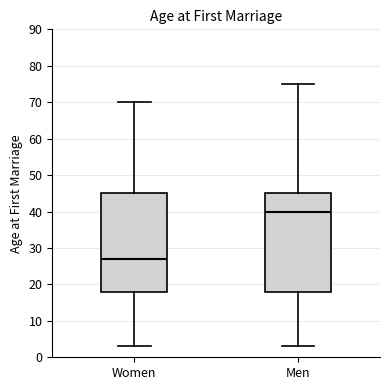

Reading left to right, transcribe this box plot: for each box, give where its median line is, the range the box spans, and where its two whiskers end, as read against the y-axis. The values are not printed on the chart, so give them approximately, as read against the axis.

Women: median 27, box 18 to 45, whiskers 3 to 70
Men: median 40, box 18 to 45, whiskers 3 to 75